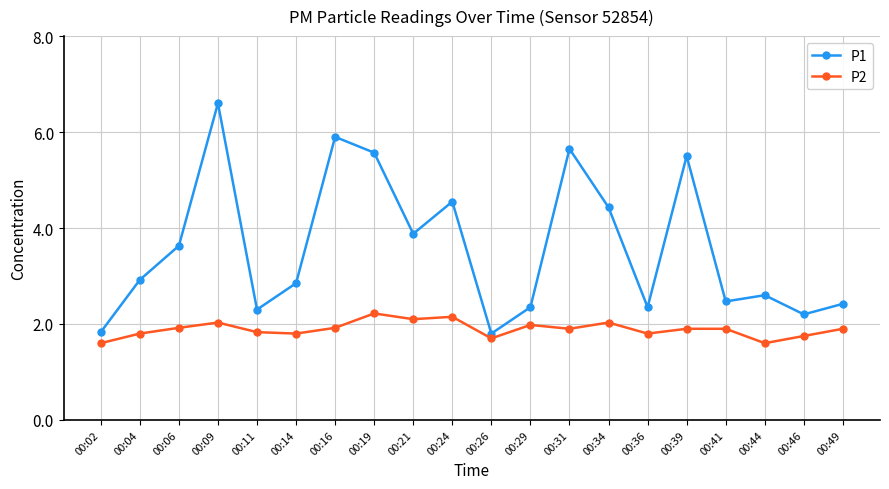

The P1 series shows 1.3 at 00:04. True or false?

False